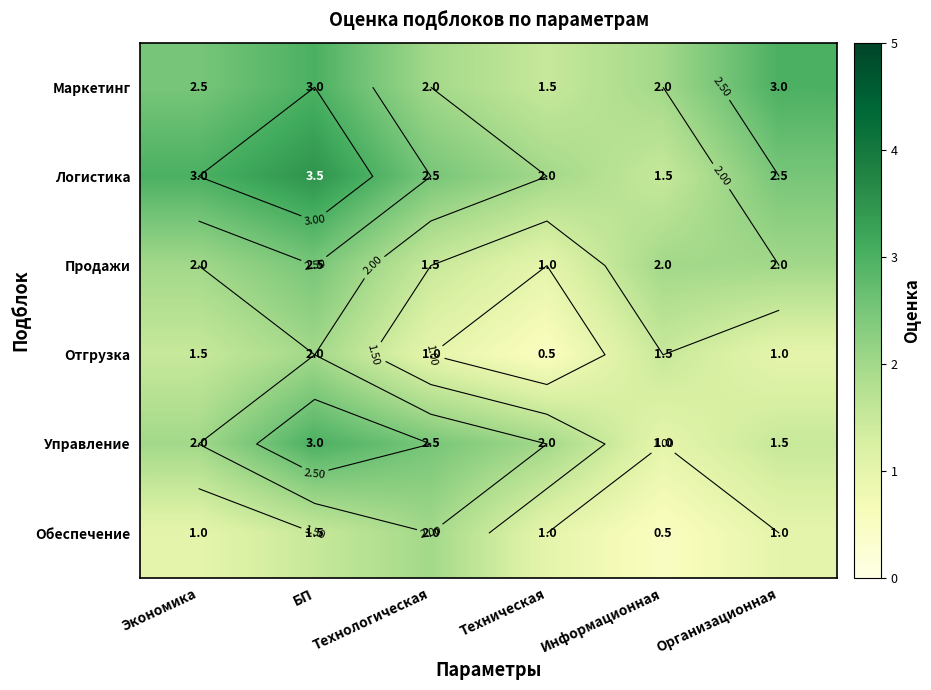

What is the lowest value of the Маркетинг series?

1.5